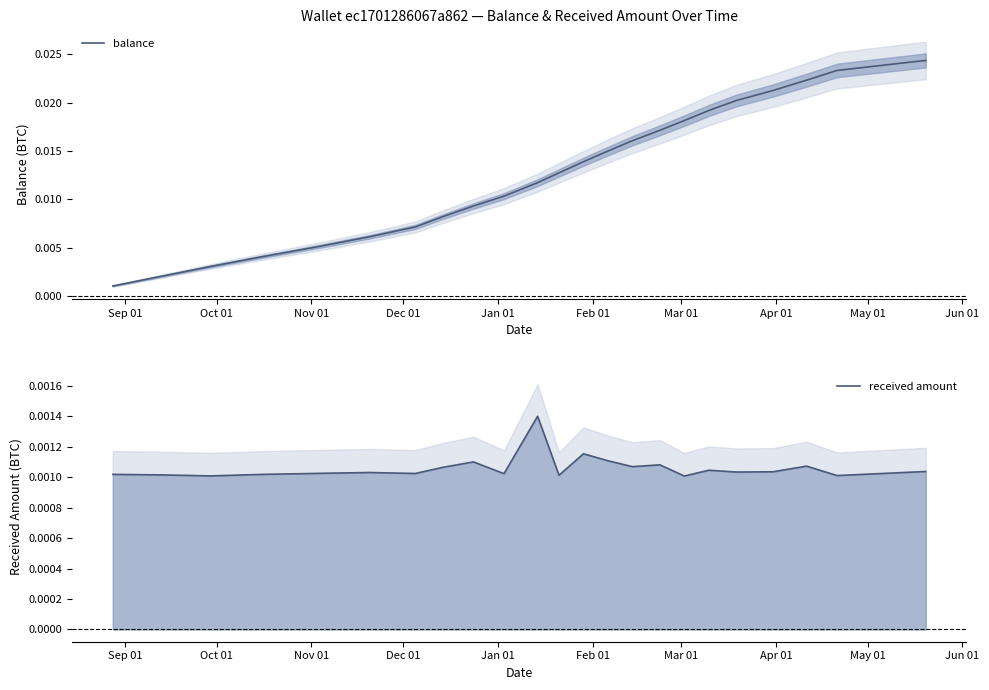

List the series in order of their overall mean, highest first.

balance, received amount